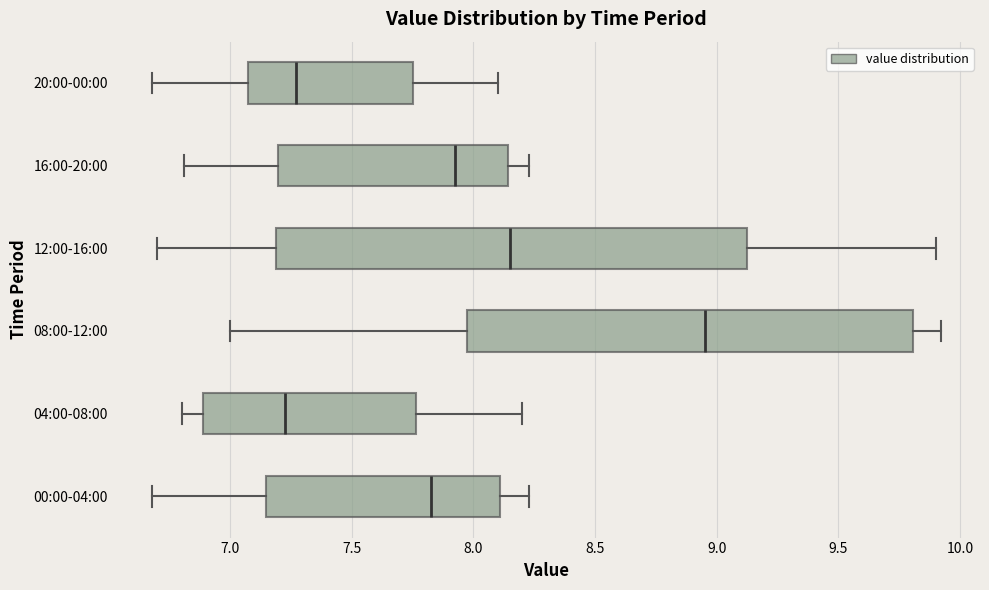

Where does the right whisker of the box for 08:00-12:00 end on the x-axis? The values are not printed on the chart, so give them approximately, as read against the axis.

9.90